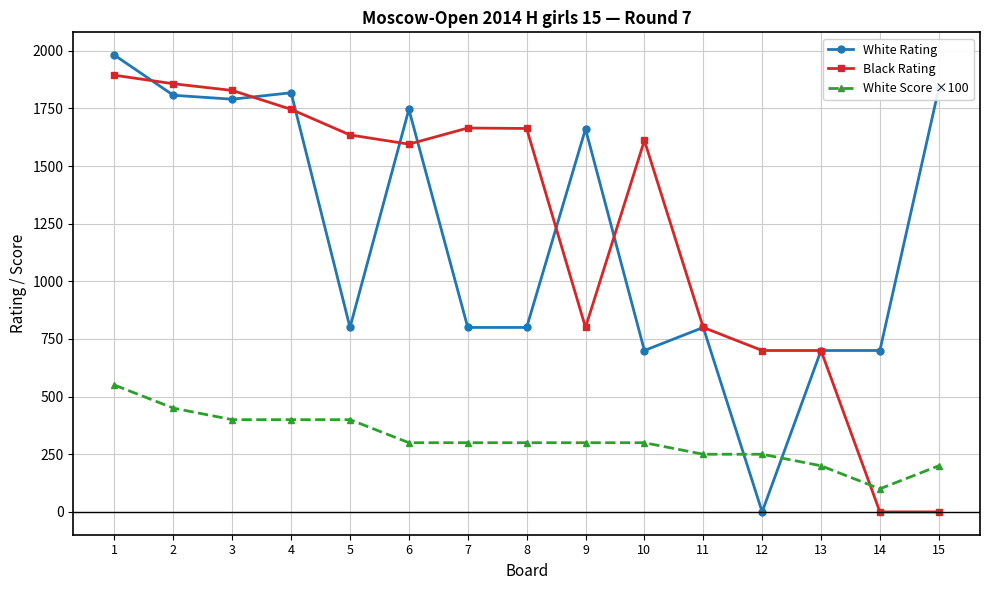

What is the difference between the maximum and minimum values in the White Rating series?

1981